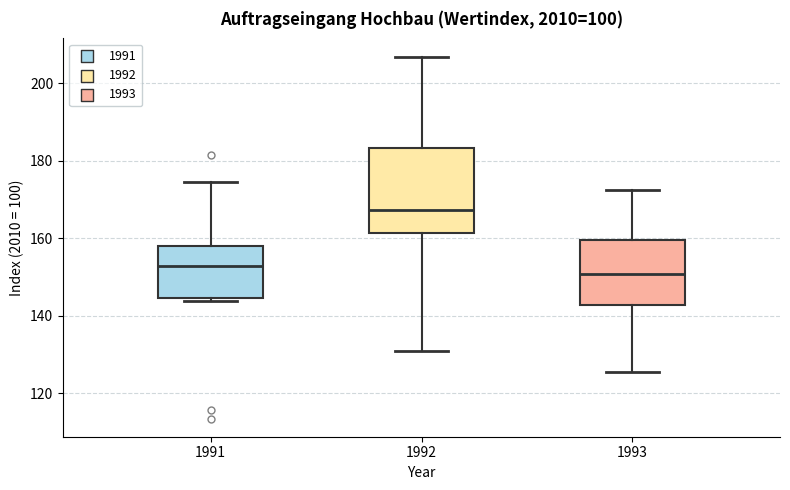

Which box is the tallest, from its lower edge to its upper edge?

1992